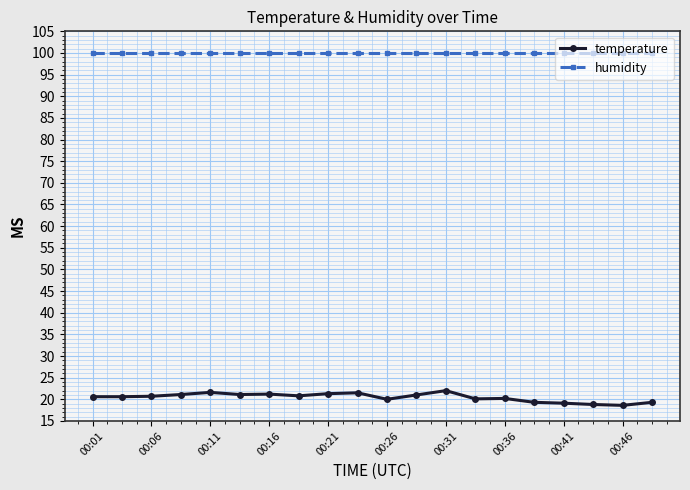

What is the value of the temperature point at the 16th from the left?

19.3